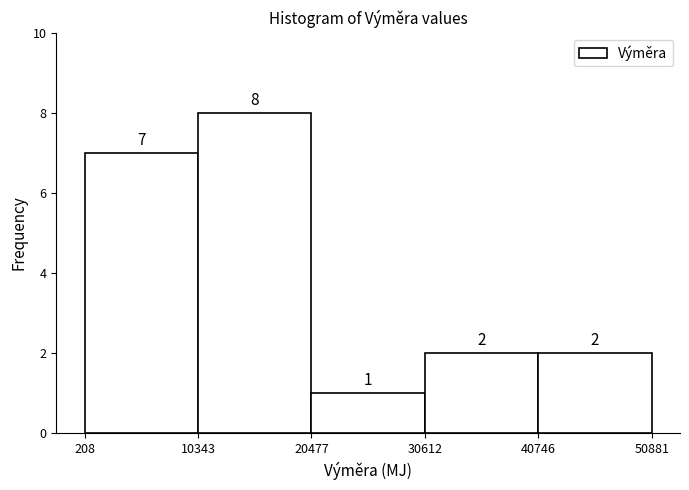

How tall is the bar that spans 30612 to 40746 on the x-axis?

2